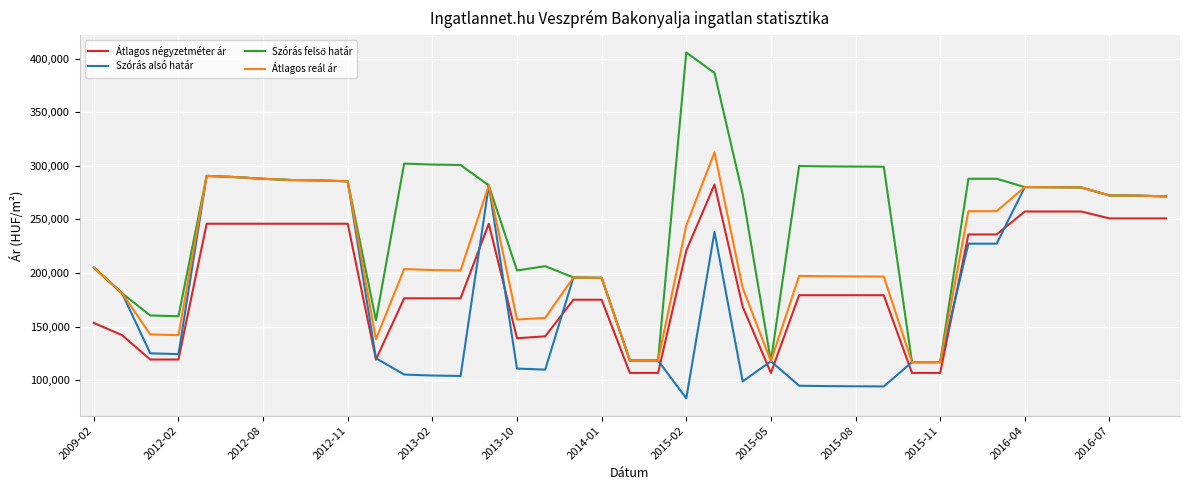

What is the maximum value shown in the chart?

405947